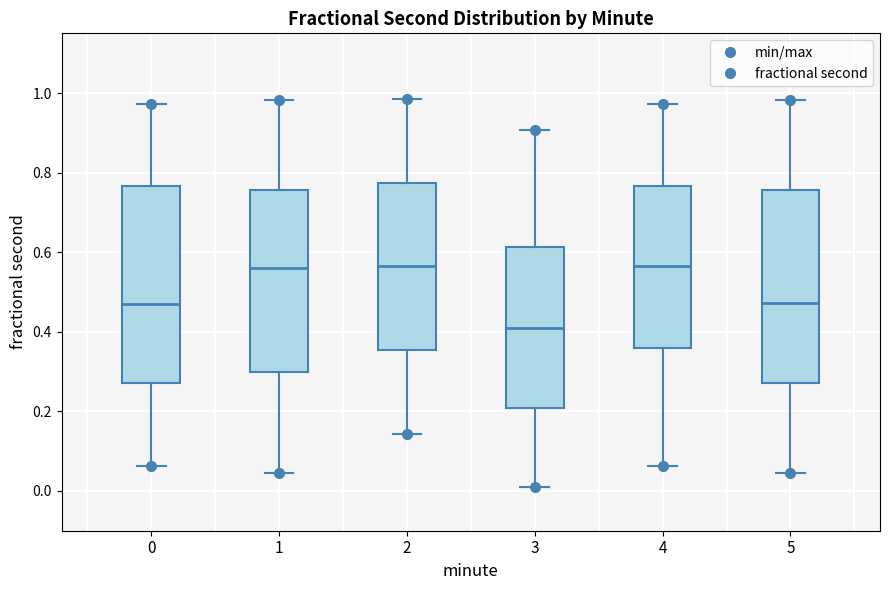

Where is the upper edge of the box at x = 1 on the y-axis? The values are not printed on the chart, so give them approximately, as read against the axis.

0.76